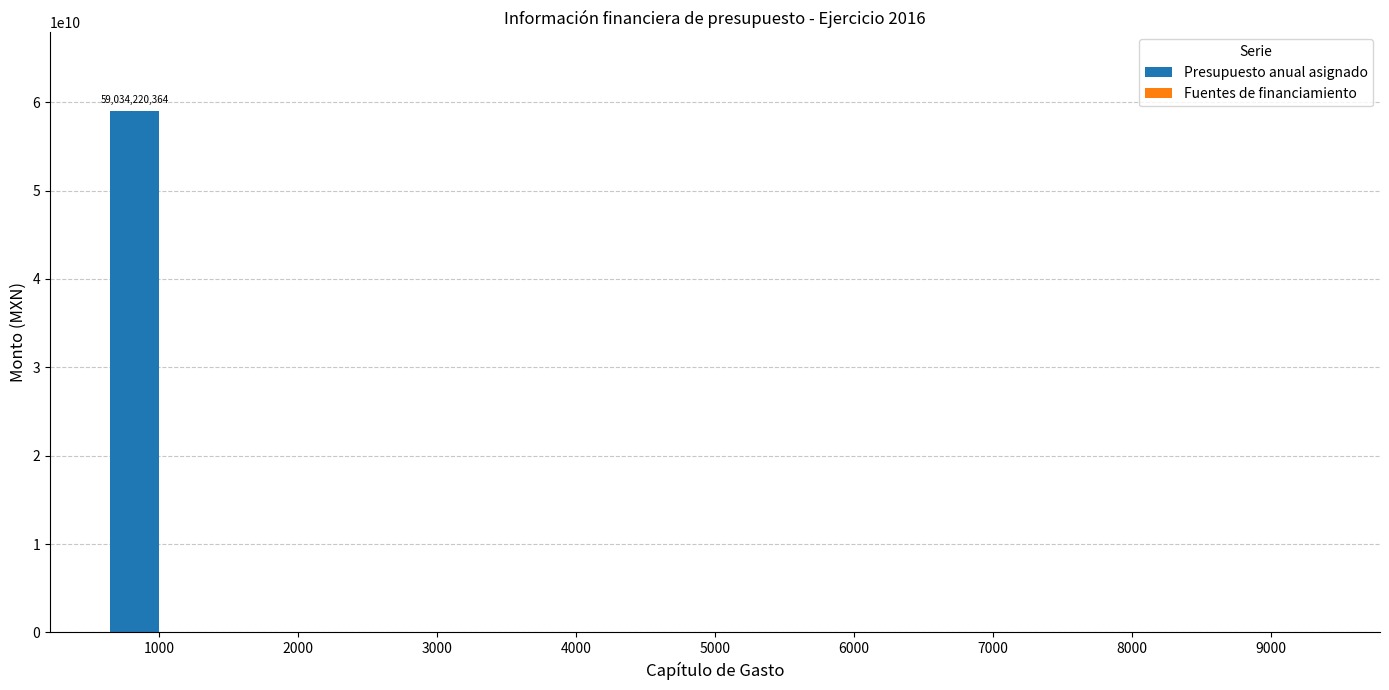

Is it true that the value at 1000 is 37946732974?

False